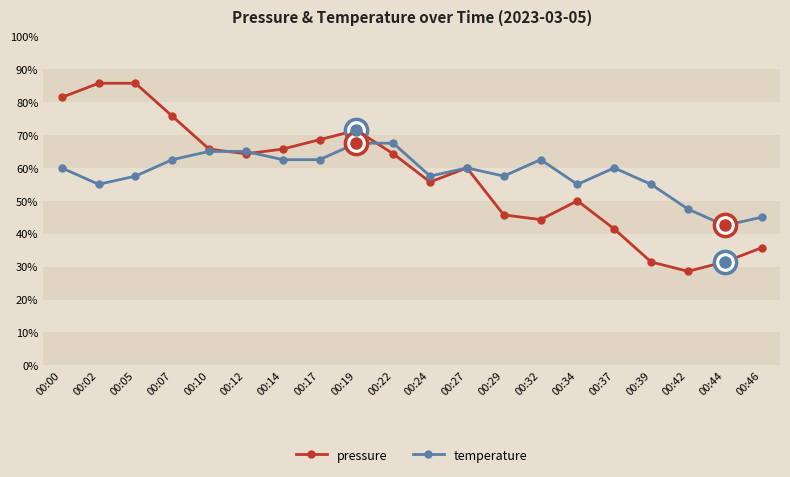

What is the value of the temperature point at the 14th from the left?

62.5